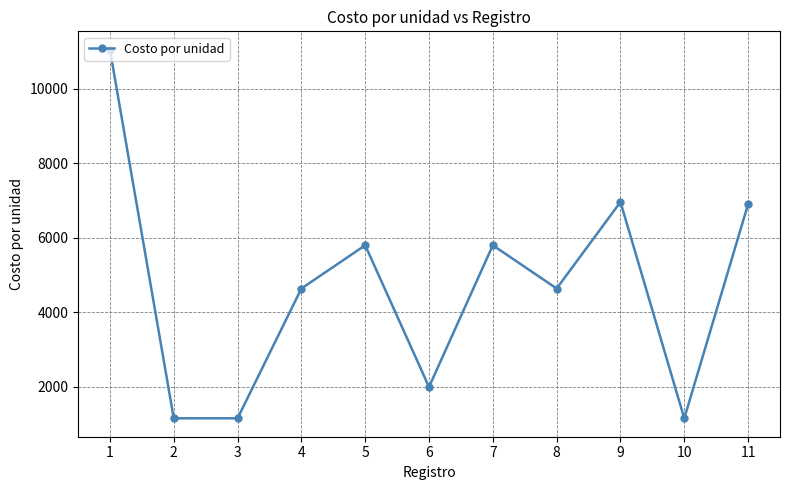

The chart shows a value of 6960 at 9. True or false?

True